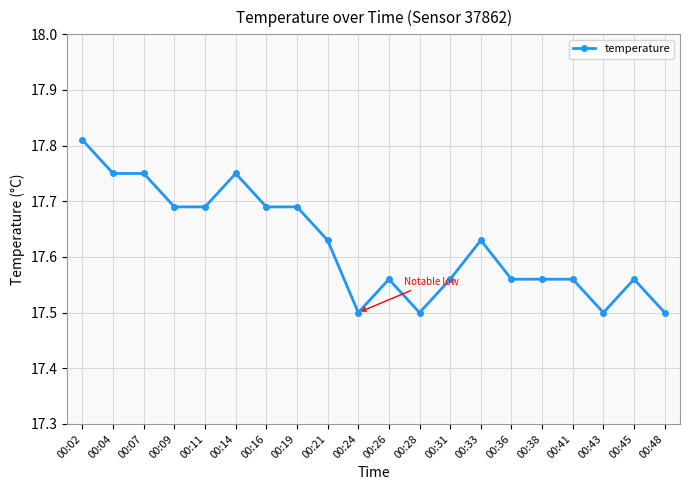

What is the smallest value displayed?

17.5